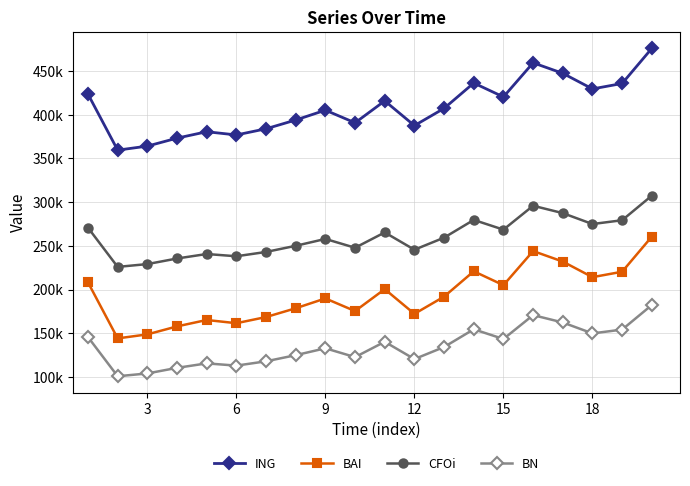

Is this an area chart (filled region under the line)?

No